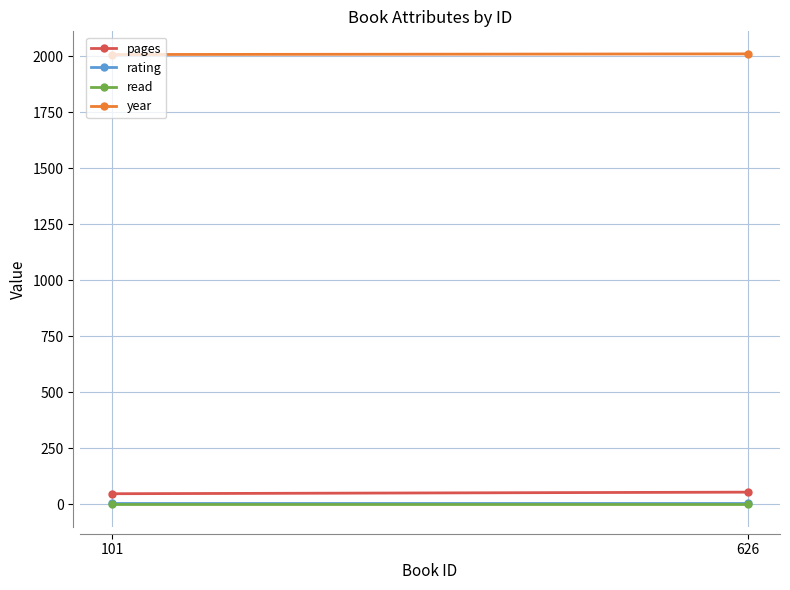

What are all the series names shown in the legend?

pages, rating, read, year